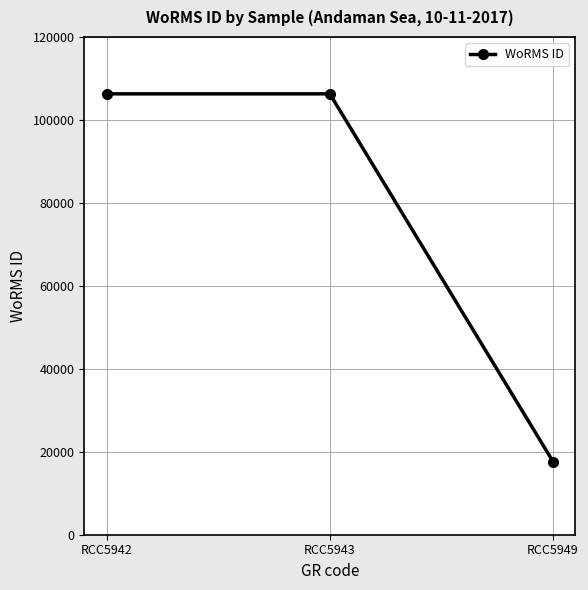

True or false: the data shows 26369 at RCC5942.

False